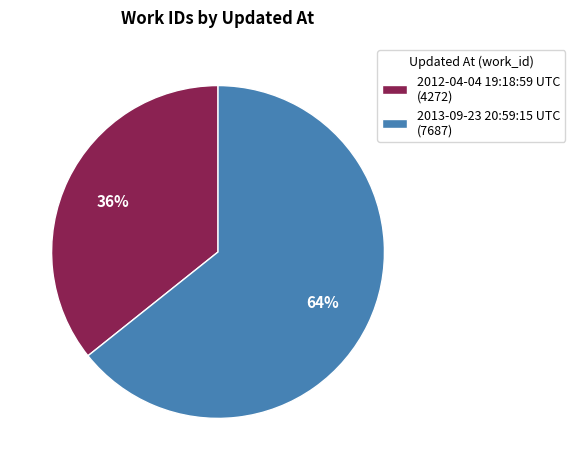

Approximately how many times larger is the value at 2013-09-23 20:59:15 UTC compared to 2012-04-04 19:18:59 UTC?

1.8